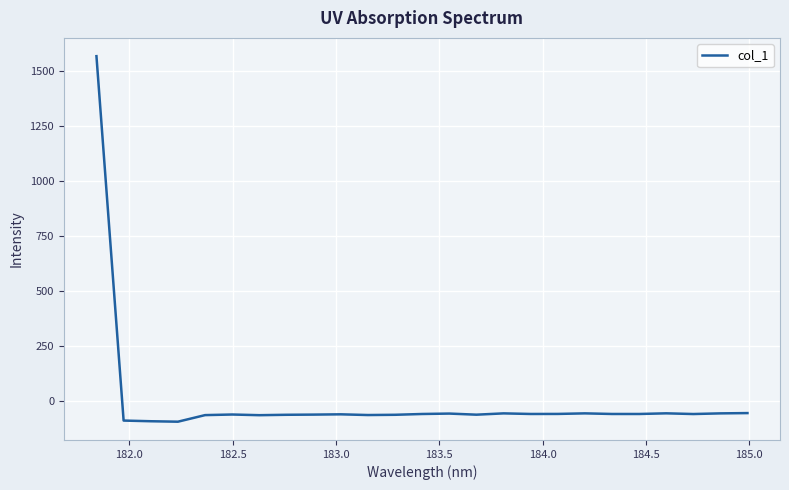

What is the maximum value shown in the chart?

1566.0